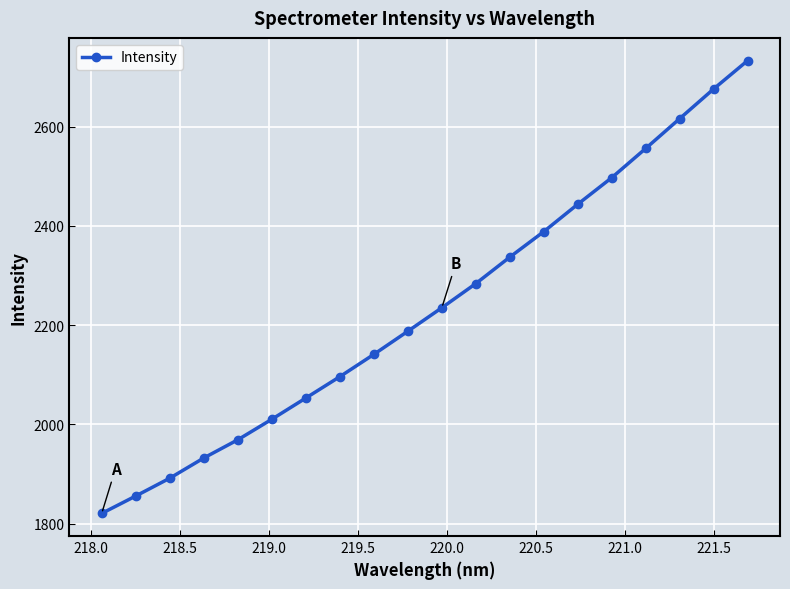

How many data points are less than 2234?

10